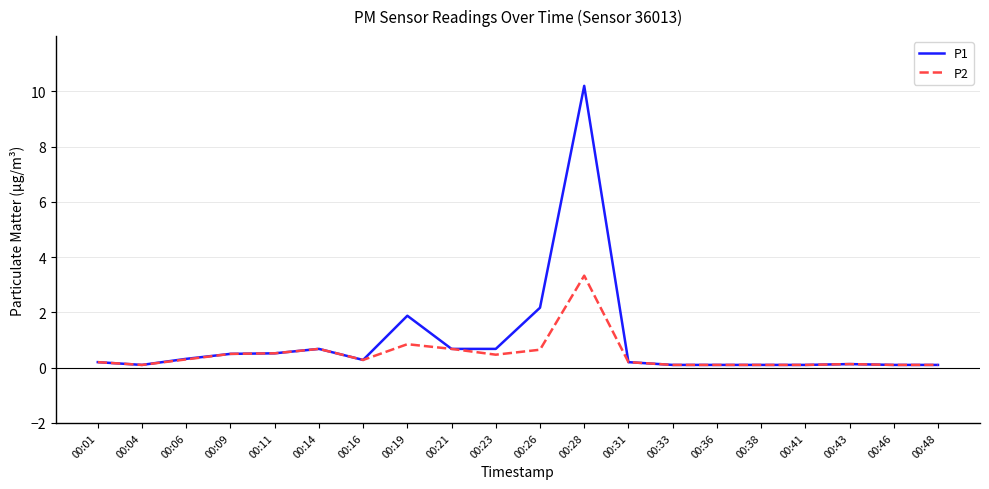

Is it true that P1 equals 1.4 at 00:26?

False